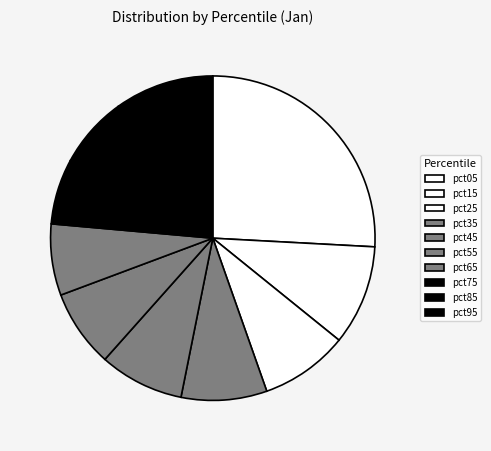

What percentage is NOT represented by pct25?

91.2%